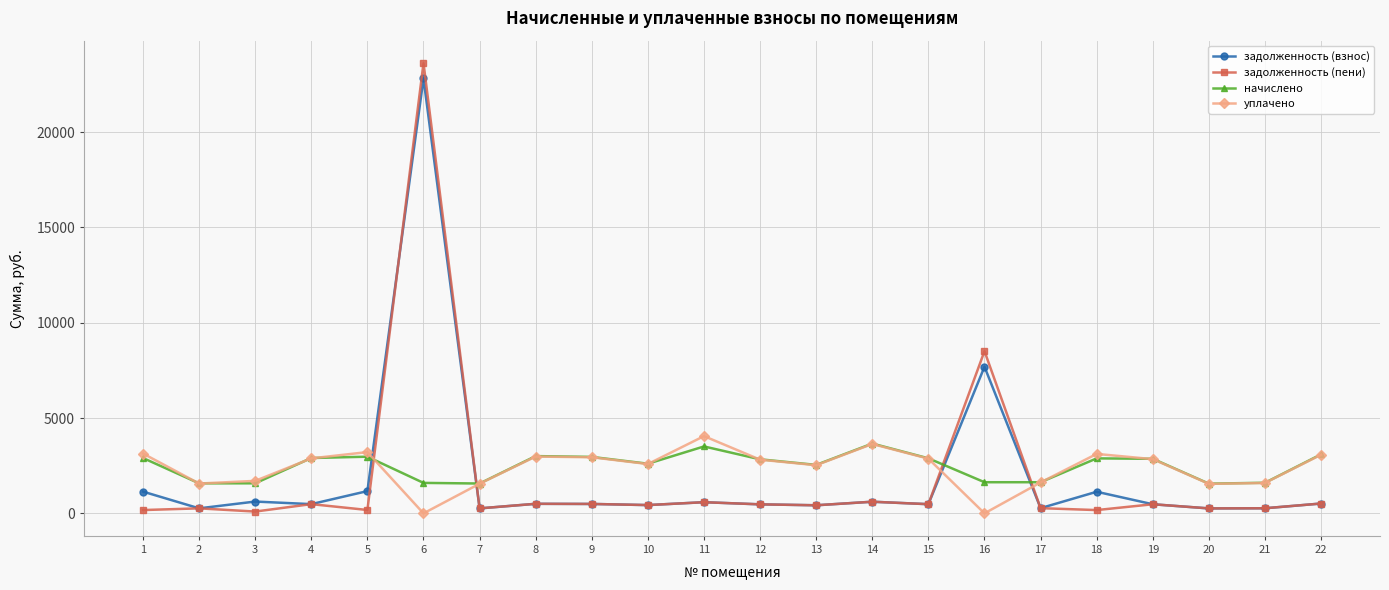

Is it true that задолженность (взнос) equals 483.9 at 4?

True